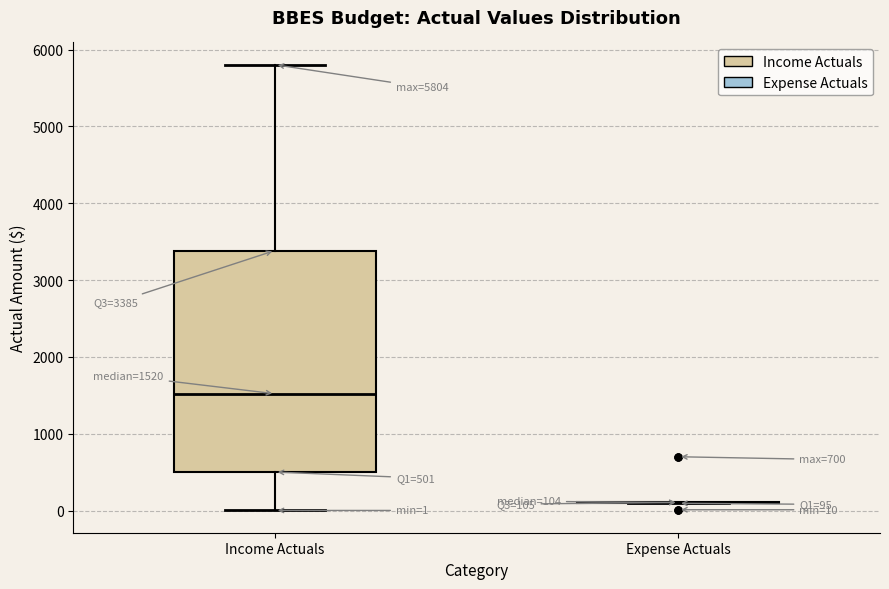

Which box is the tallest, from its lower edge to its upper edge?

Income Actuals